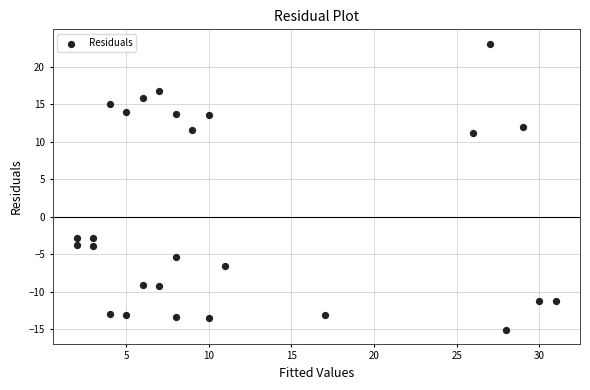

What is the range of X values (max minus min)?

29.0